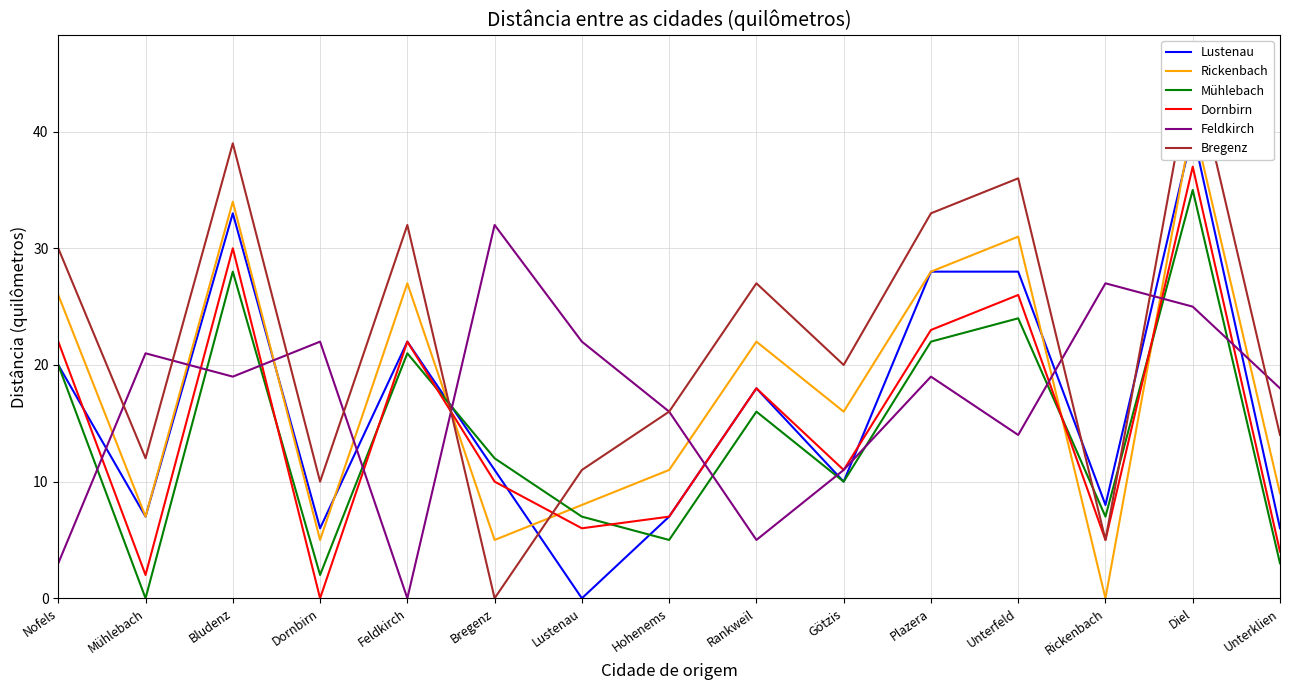

How many data points does each series have?

15